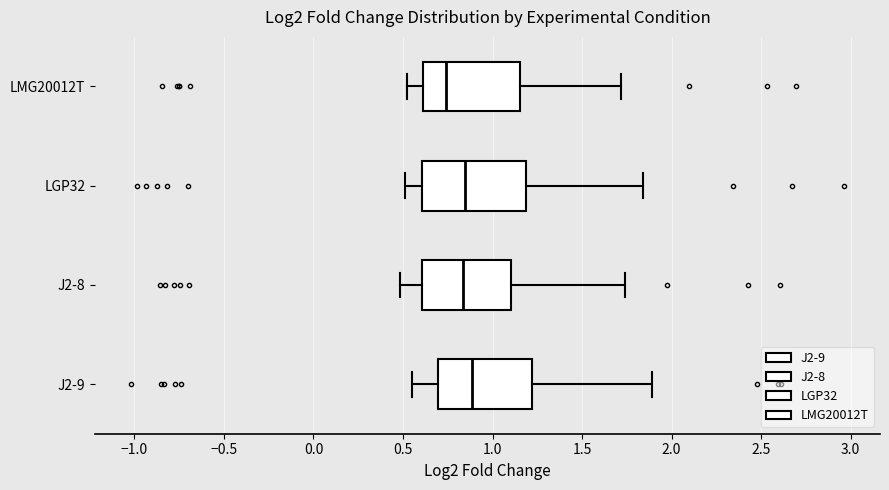

Reading bottom to top, read every box against the x-axis: the position of its median line, the range the box covers, and the ends of its whiskers. The values are not printed on the chart, so give them approximately, as read against the axis.

J2-9: median 0.90, box 0.70 to 1.20, whiskers 0.55 to 1.90
J2-8: median 0.85, box 0.60 to 1.10, whiskers 0.50 to 1.75
LGP32: median 0.85, box 0.60 to 1.20, whiskers 0.50 to 1.85
LMG20012T: median 0.75, box 0.60 to 1.15, whiskers 0.50 to 1.70